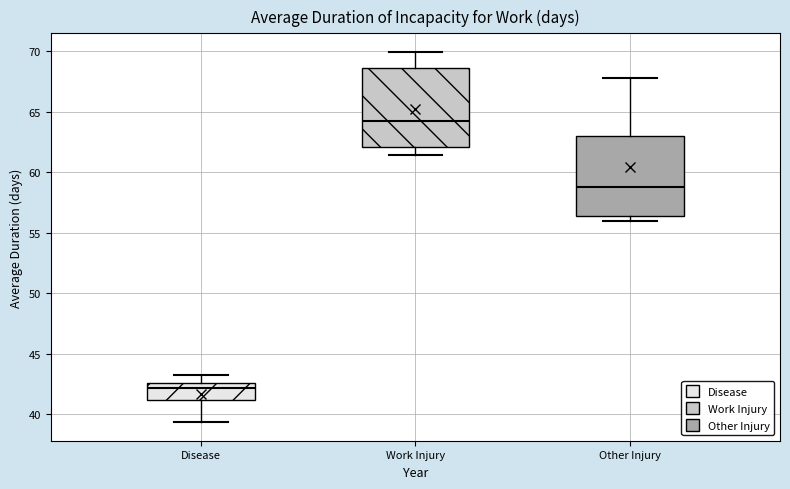

Reading left to right, transcribe this box plot: for each box, give where its median line is, the range the box spans, and where its two whiskers end, as read against the y-axis. The values are not printed on the chart, so give them approximately, as read against the axis.

Disease: median 42.0, box 41.0 to 42.5, whiskers 39.5 to 43.0
Work Injury: median 64.0, box 62.0 to 68.5, whiskers 61.5 to 70.0
Other Injury: median 59.0, box 56.5 to 63.0, whiskers 56.0 to 68.0